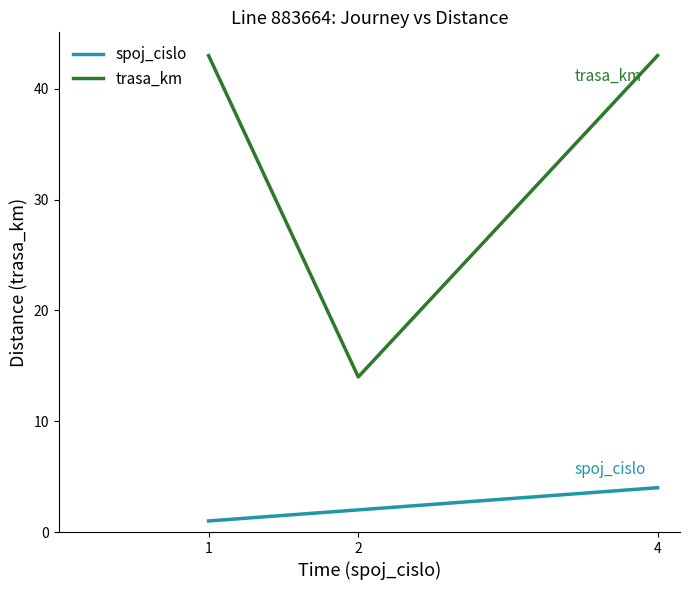

Count the spoj_cislo values in the range 1 to 4.

3